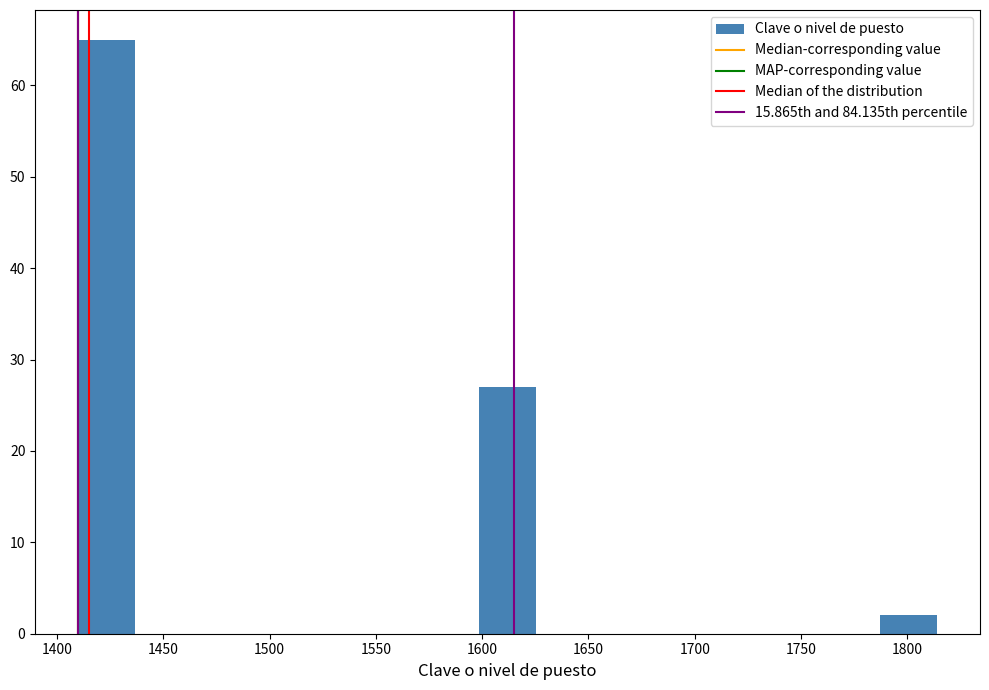

Reading left to right, transcribe this chart: for each bar, give the range it covers on the x-axis and its height. Neither the bar edges nor the heights are printed on the chart, so give them approximately, as read against the axes.

1410 to 1435: 65
1435 to 1465: 0
1465 to 1490: 0
1490 to 1520: 0
1520 to 1545: 0
1545 to 1570: 0
1570 to 1600: 0
1600 to 1625: 27
1625 to 1650: 0
1650 to 1680: 0
1680 to 1705: 0
1705 to 1735: 0
1735 to 1760: 0
1760 to 1785: 0
1785 to 1815: 2